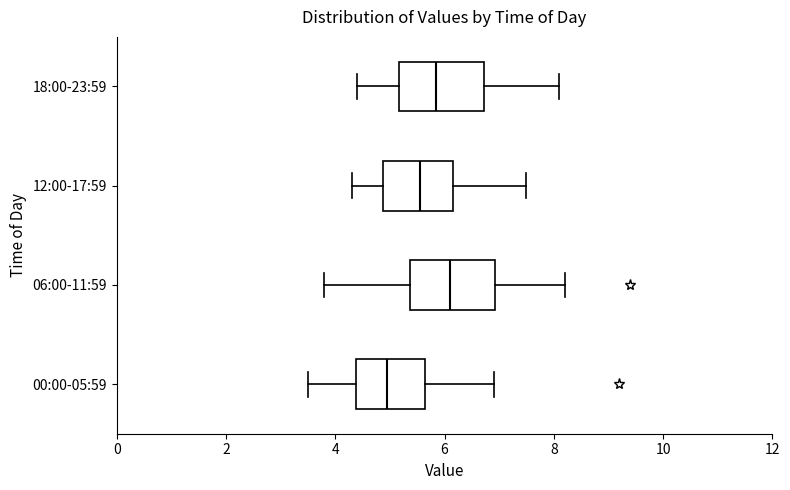

Reading bottom to top, transcribe this box plot: for each box, give where its median line is, the range the box spans, and where its two whiskers end, as read against the x-axis. The values are not printed on the chart, so give them approximately, as read against the axis.

00:00-05:59: median 5.0, box 4.4 to 5.6, whiskers 3.6 to 7.0
06:00-11:59: median 6.2, box 5.4 to 7.0, whiskers 3.8 to 8.2
12:00-17:59: median 5.6, box 4.8 to 6.2, whiskers 4.4 to 7.6
18:00-23:59: median 5.8, box 5.2 to 6.8, whiskers 4.4 to 8.2